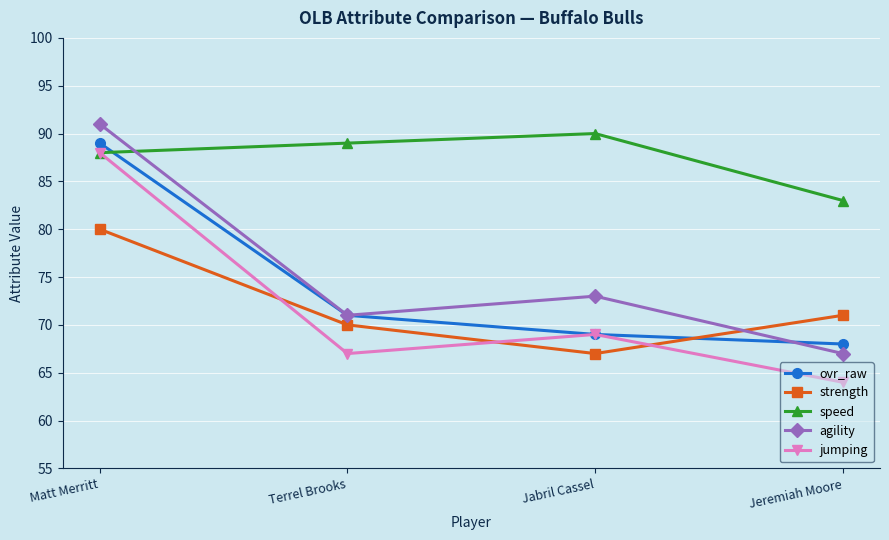

Between Matt Merritt and Jabril Cassel, which series saw the biggest shift?

ovr_raw